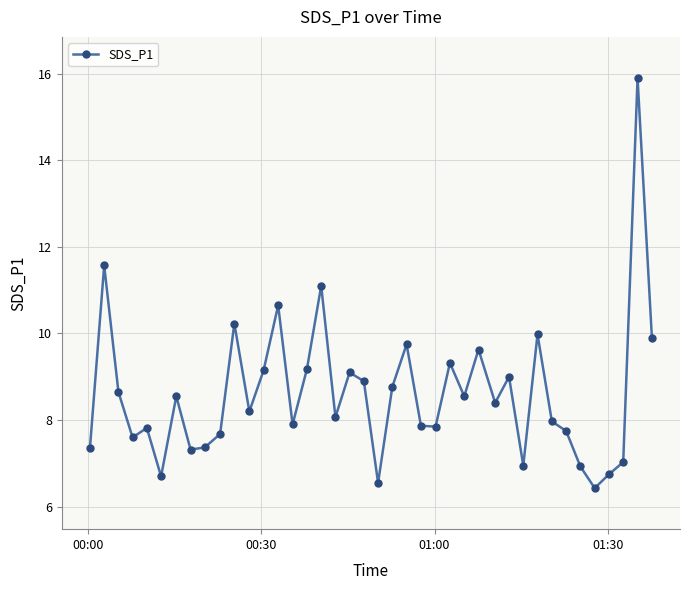

What is the greatest value displayed?

15.9